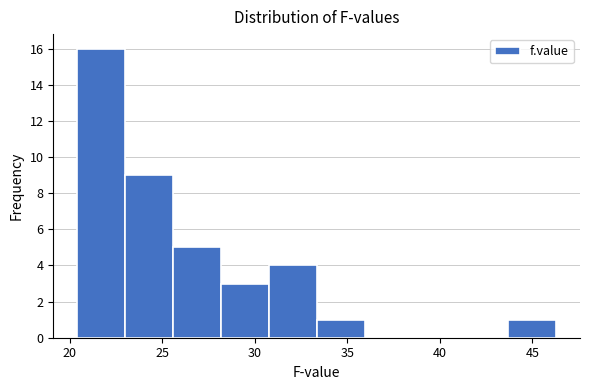

Over which range of the x-axis is the bar tallest?

20.5 to 23.0